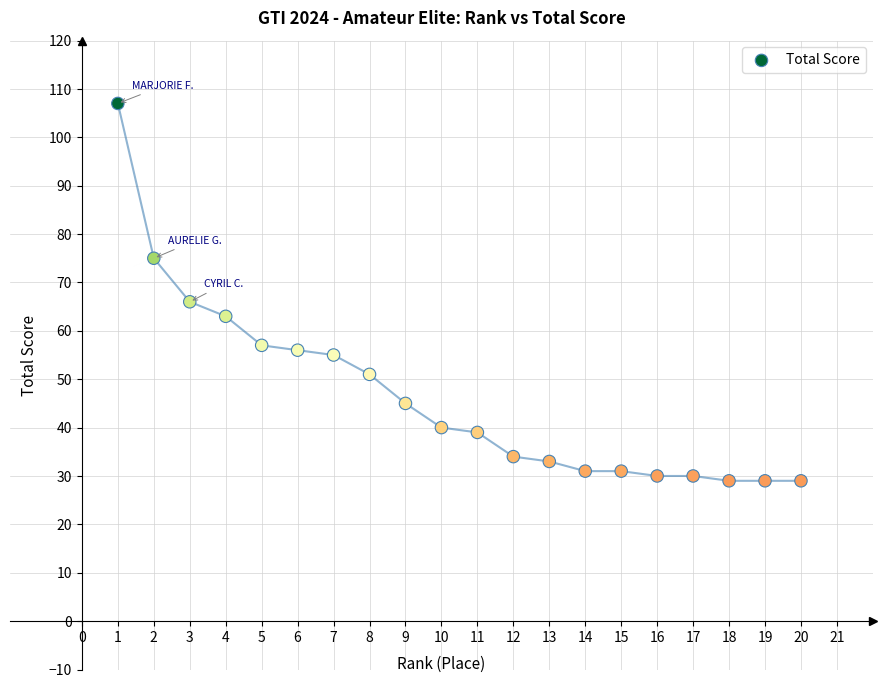

What is the range of Y values (max minus min)?

78